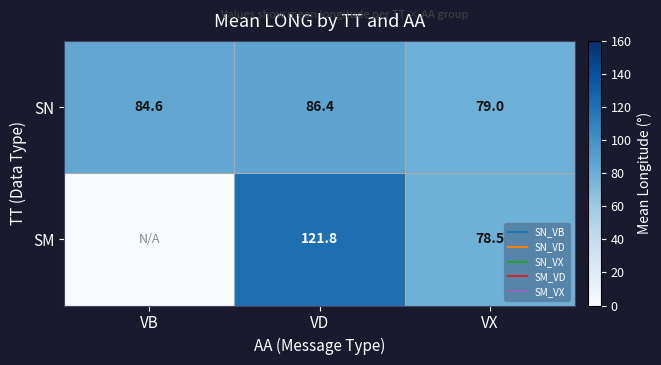

What is the total value across all series at VD?

208.3